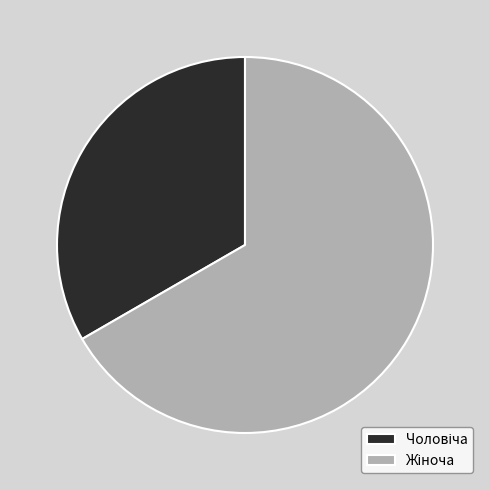

Does any single category account for the majority?

Yes